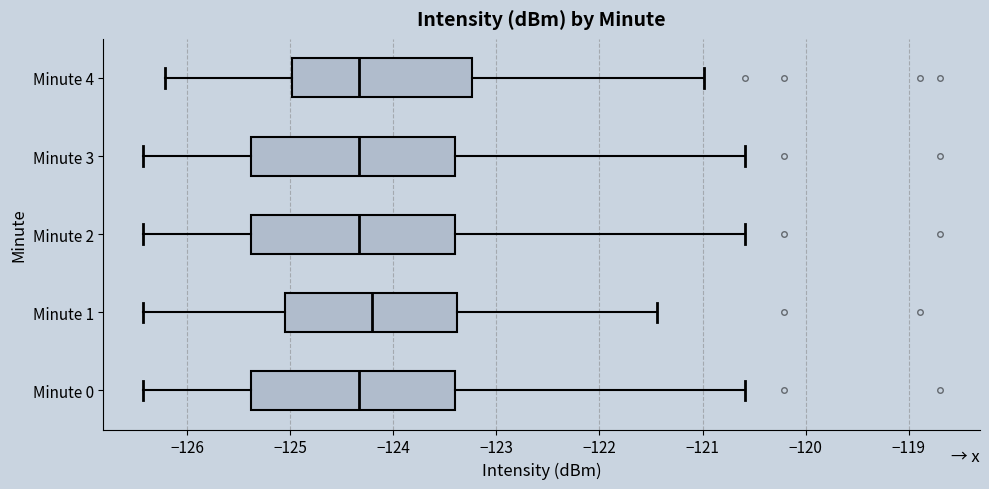

Which box has the furthest to the right median line?

Minute 1